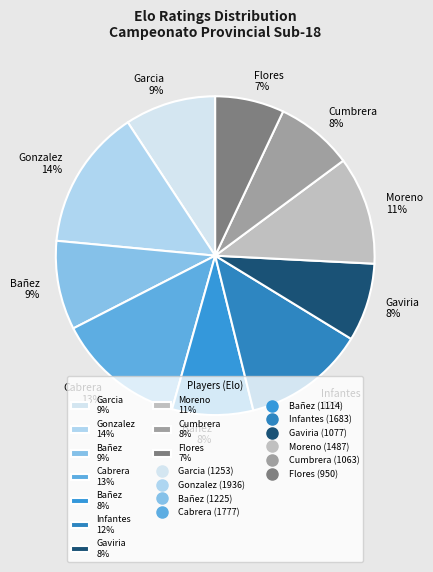

Which category has the biggest portion of the pie?

Gonzalez 14%